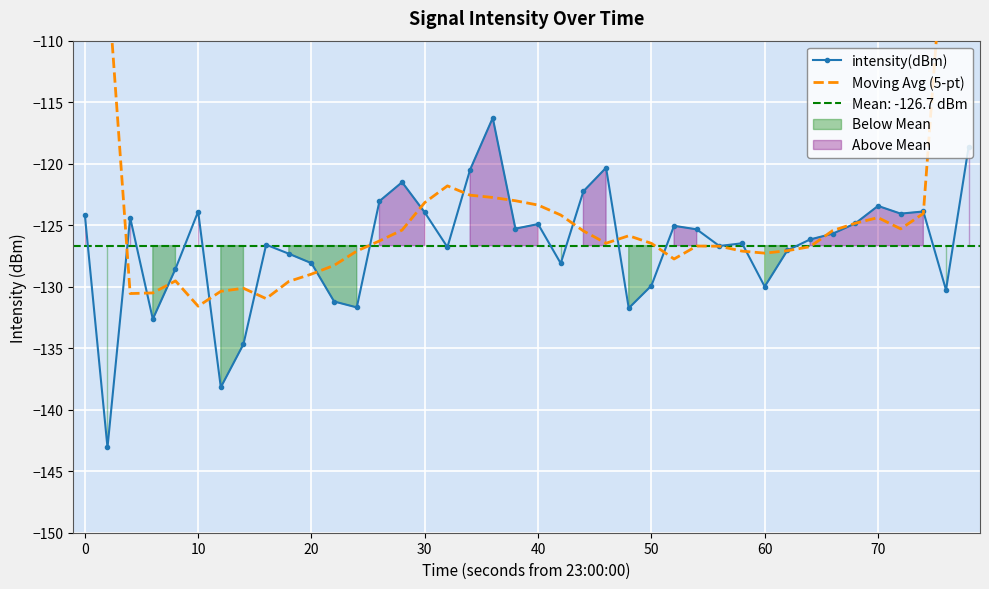

What is the minimum value for intensity(dBm)?

-143.1